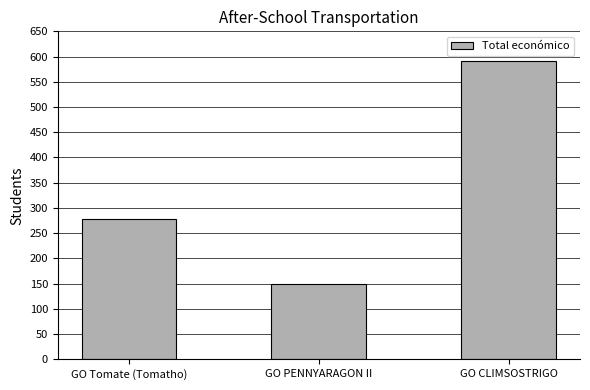

Does the chart contain any negative values?

No